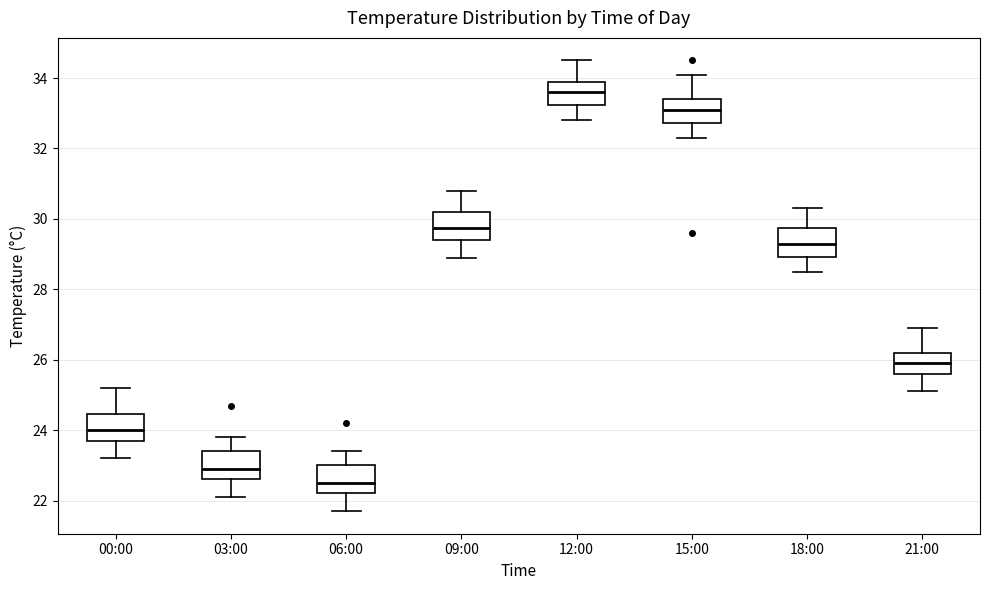

Reading left to right, transcribe this box plot: for each box, give where its median line is, the range the box spans, and where its two whiskers end, as read against the y-axis. The values are not printed on the chart, so give them approximately, as read against the axis.

00:00: median 24.0, box 23.8 to 24.4, whiskers 23.2 to 25.2
03:00: median 23.0, box 22.6 to 23.4, whiskers 22.2 to 23.8
06:00: median 22.6, box 22.2 to 23.0, whiskers 21.8 to 23.4
09:00: median 29.8, box 29.4 to 30.2, whiskers 29.0 to 30.8
12:00: median 33.6, box 33.2 to 34.0, whiskers 32.8 to 34.6
15:00: median 33.2, box 32.8 to 33.4, whiskers 32.4 to 34.2
18:00: median 29.4, box 29.0 to 29.8, whiskers 28.6 to 30.4
21:00: median 26.0, box 25.6 to 26.2, whiskers 25.2 to 27.0